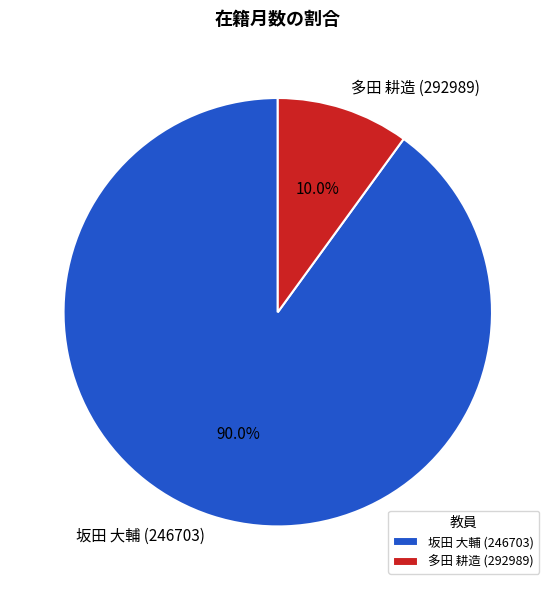

Rank the categories by value from highest to lowest.

坂田 大輔 (246703), 多田 耕造 (292989)